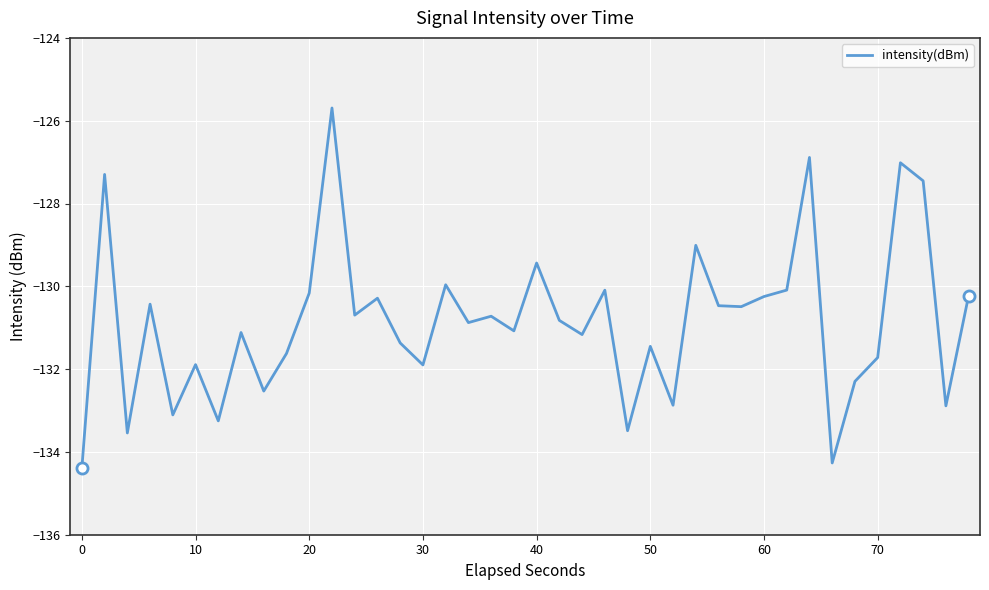

What is the minimum value shown in the chart?

-134.4